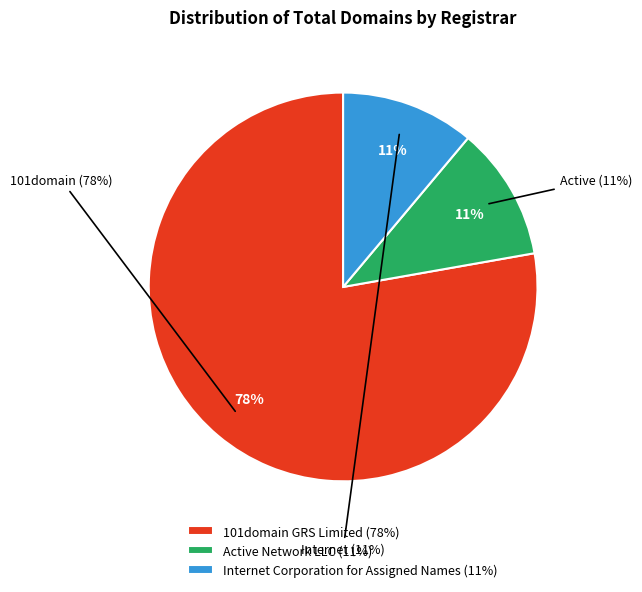

Is Active Network LLC the majority of the pie?

No